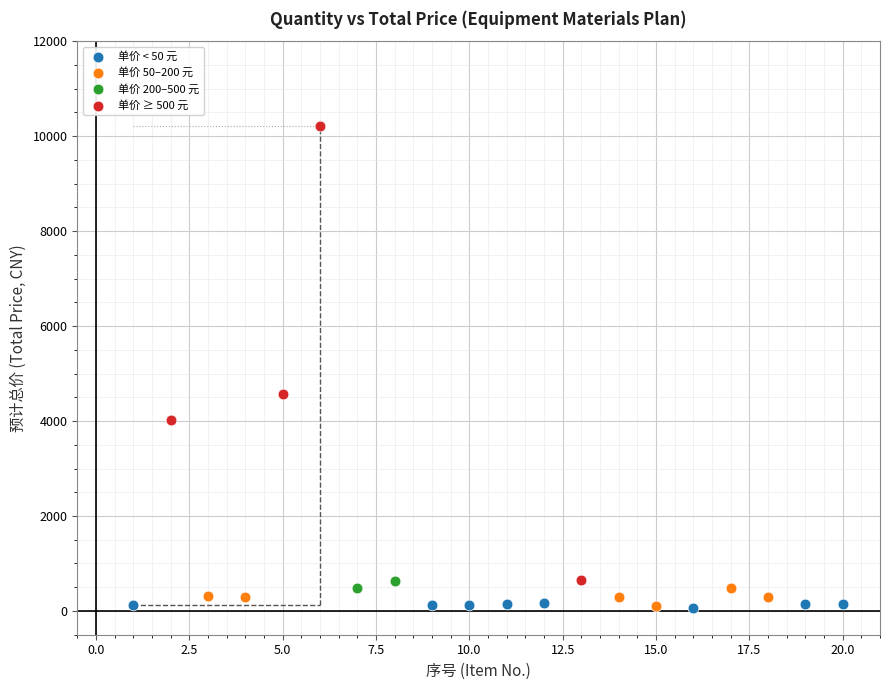

What are all the series names shown in the legend?

单价 < 50 元, 单价 50–200 元, 单价 200–500 元, 单价 ≥ 500 元